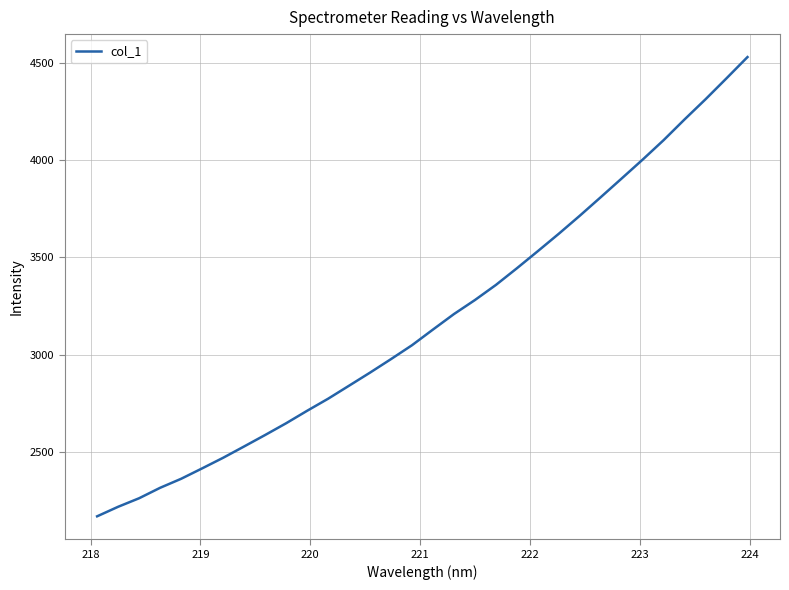

What is the difference between the maximum and minimum values?

2359.5